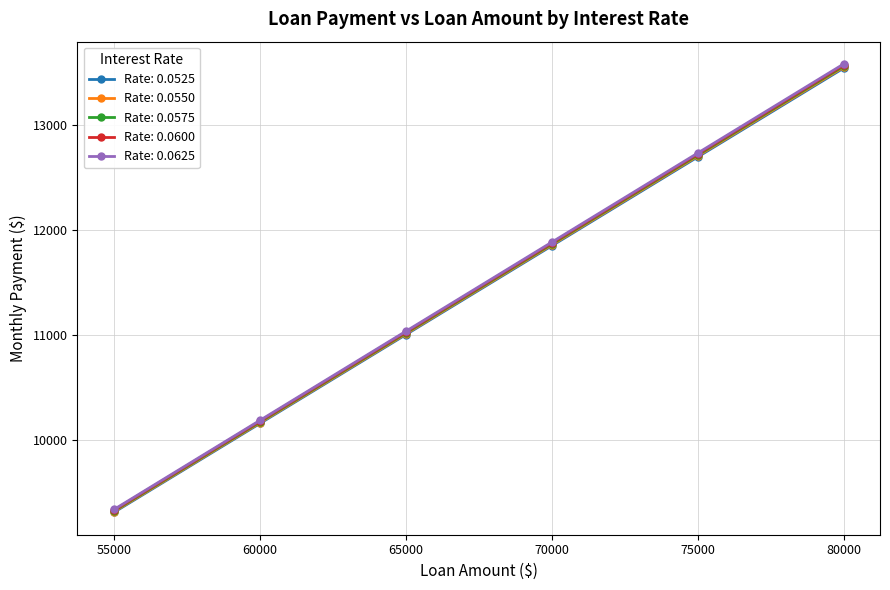

How many lines are shown in the chart?

5